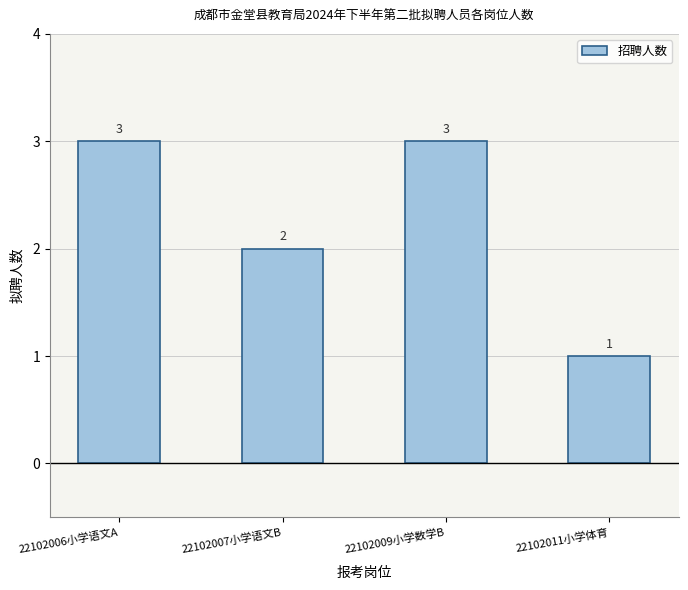

What is the change in value from 22102009小学数学B to 22102011小学体育?

-2